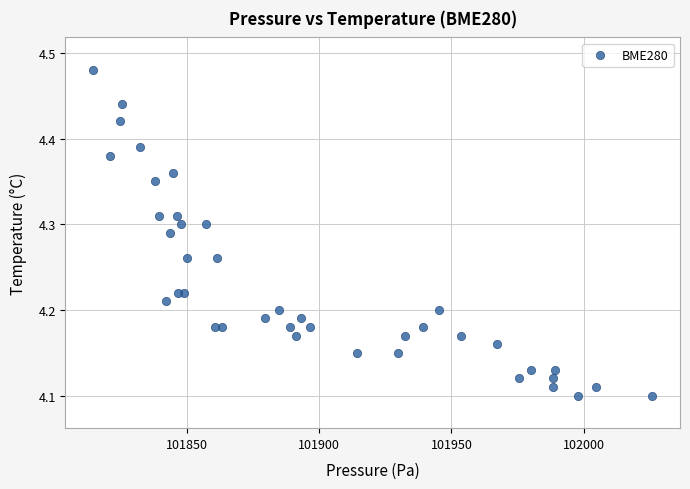

What is the range of Y values (max minus min)?

0.4